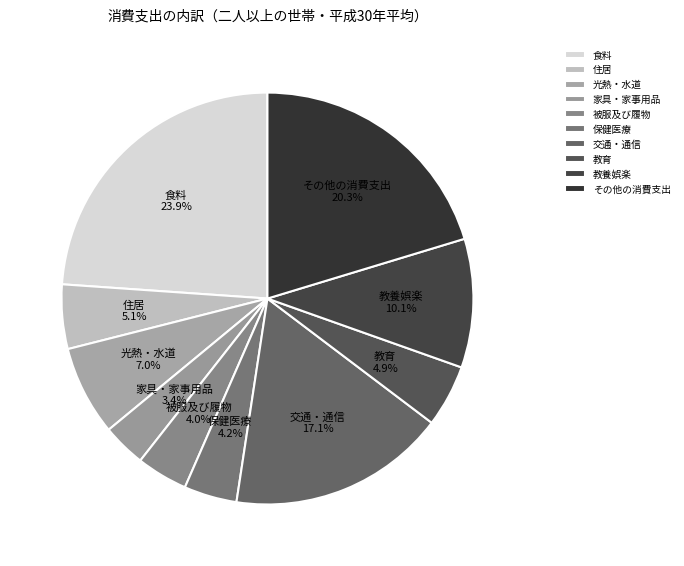

Which slice is the smallest?

家具・家事用品